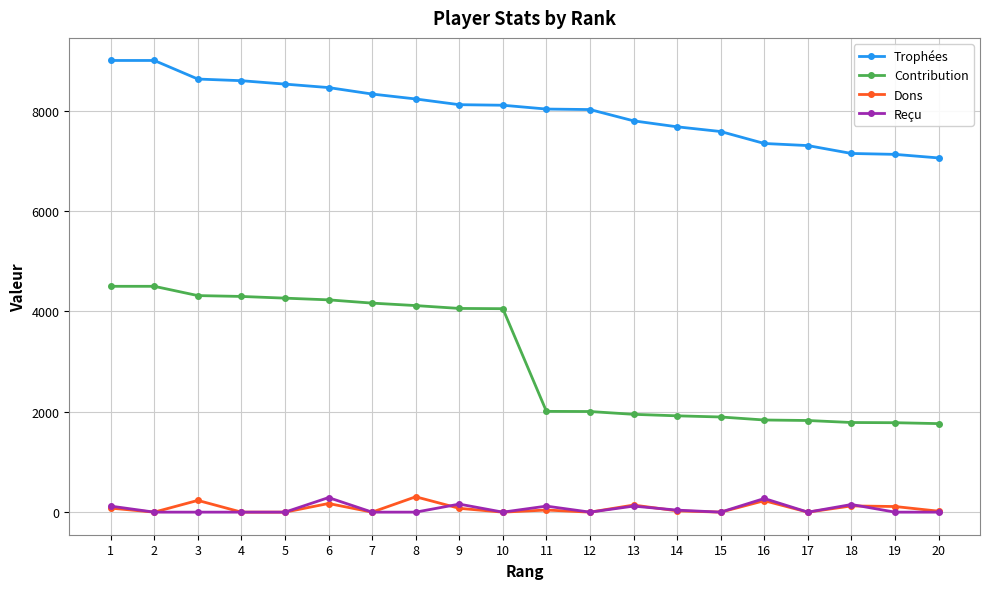

The value of Dons at 5 is 0. True or false?

True